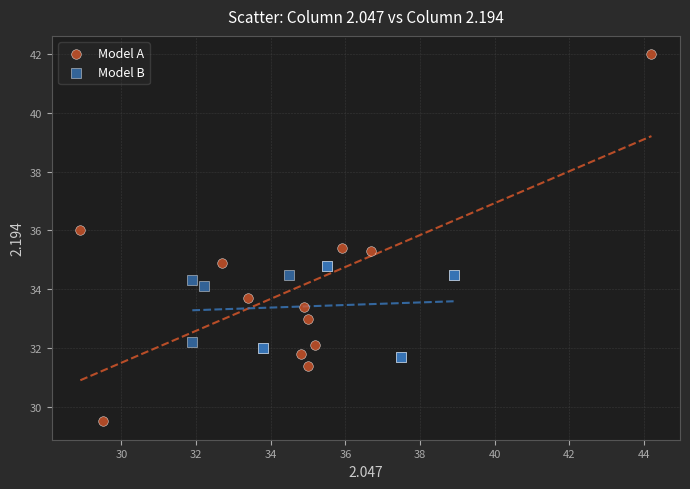

Which series has the widest spread of Y values?

Model A